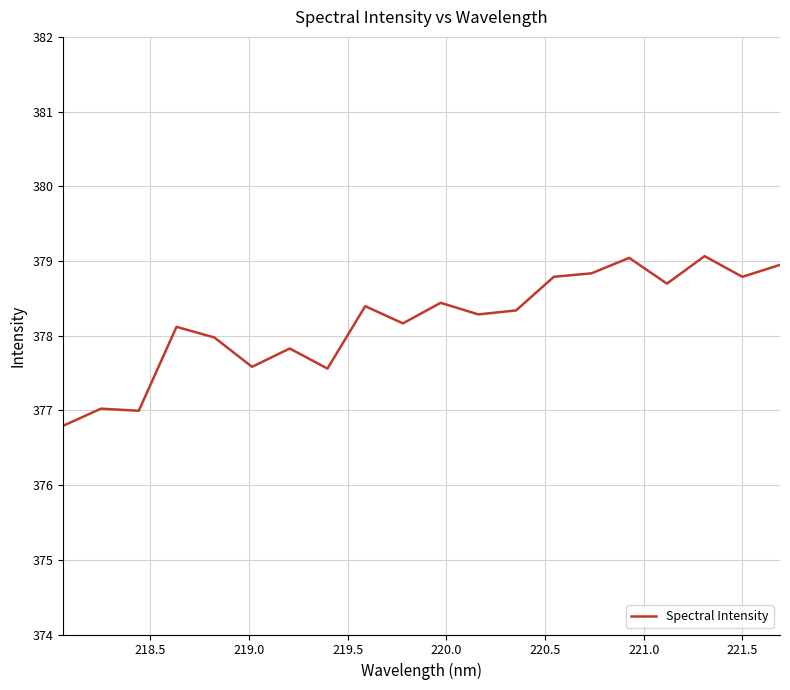

What is the smallest value displayed?

376.8